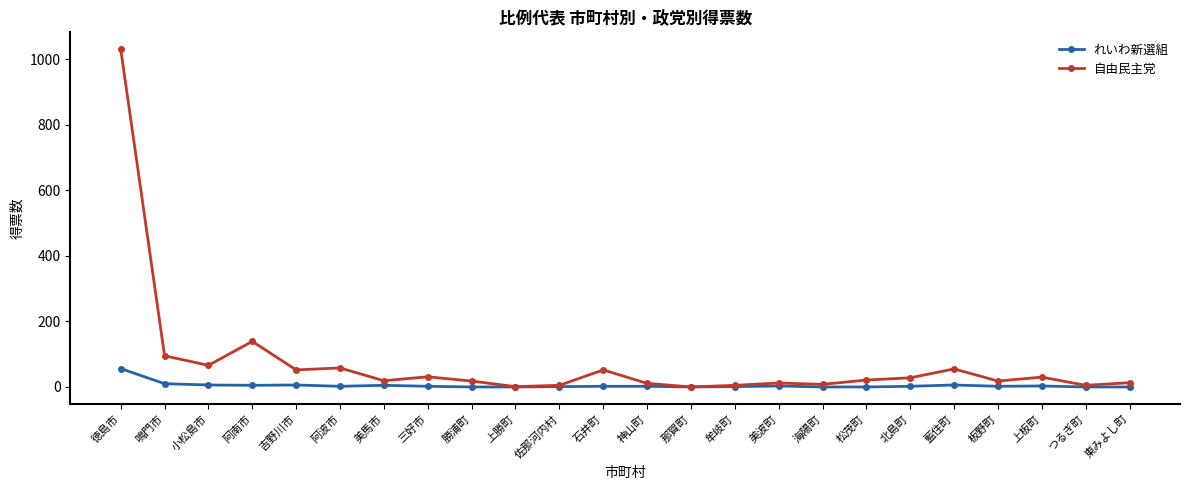

What is the difference between the highest and lowest values at 美波町?

9